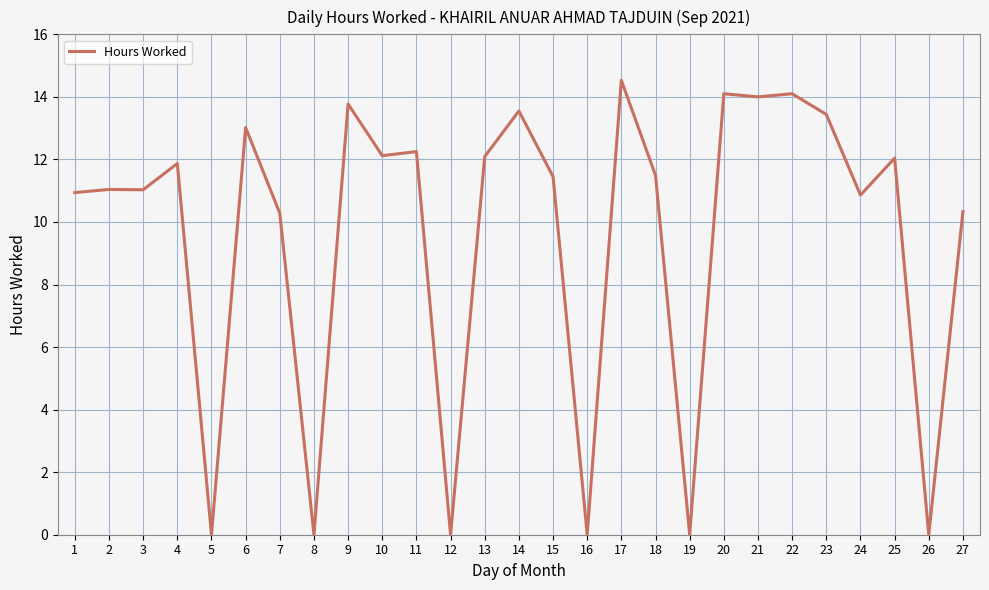

What is the maximum value shown in the chart?

14.5